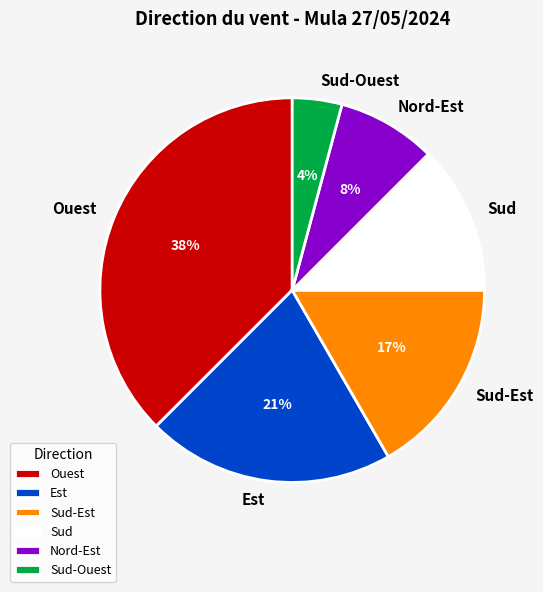

Which category has the smallest portion of the pie?

Sud-Ouest